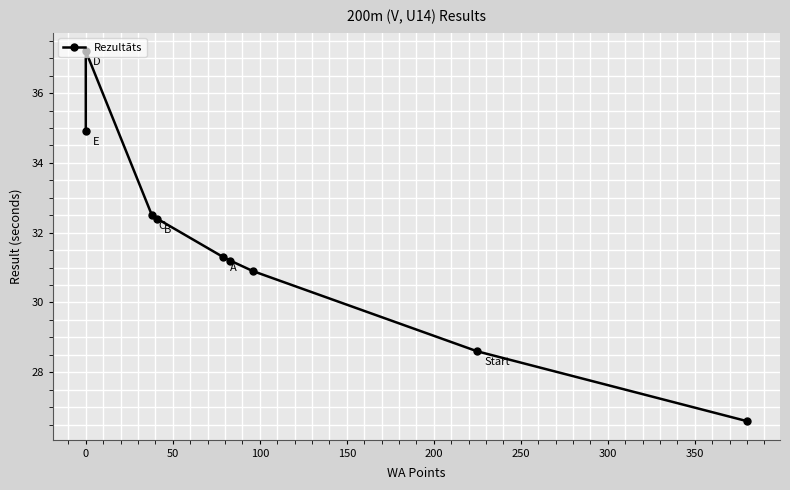

How many values are below 31?

3